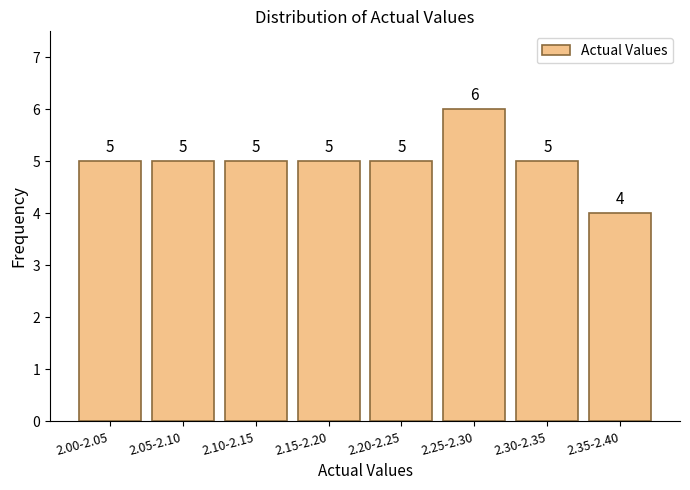

Reading left to right, what are all the values shown in this chart?

2.00-2.05=5	2.05-2.10=5	2.10-2.15=5	2.15-2.20=5	2.20-2.25=5	2.25-2.30=6	2.30-2.35=5	2.35-2.40=4